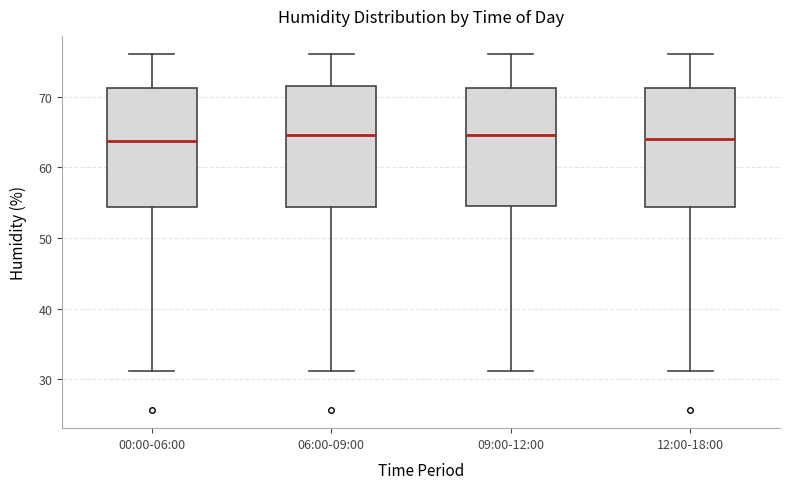

Reading left to right, read every box against the y-axis: the position of its median line, the range the box covers, and the ends of its whiskers. The values are not printed on the chart, so give them approximately, as read against the axis.

00:00-06:00: median 64, box 54 to 71, whiskers 31 to 76
06:00-09:00: median 65, box 54 to 71, whiskers 31 to 76
09:00-12:00: median 65, box 55 to 71, whiskers 31 to 76
12:00-18:00: median 64, box 54 to 71, whiskers 31 to 76